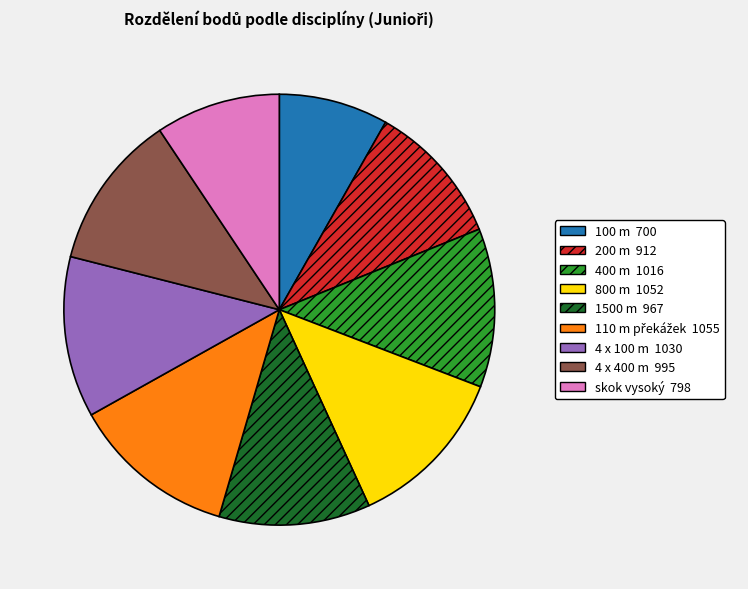

Is the sum of 400 m and 200 m greater than half?

No